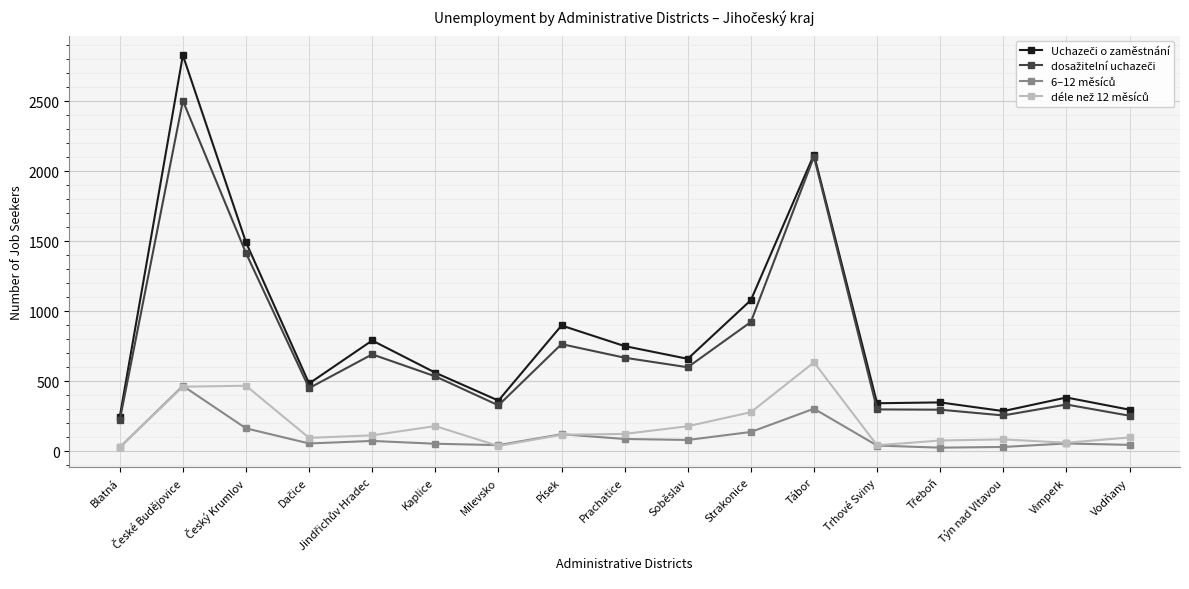

What is the label of the 7th point from the right?

Strakonice